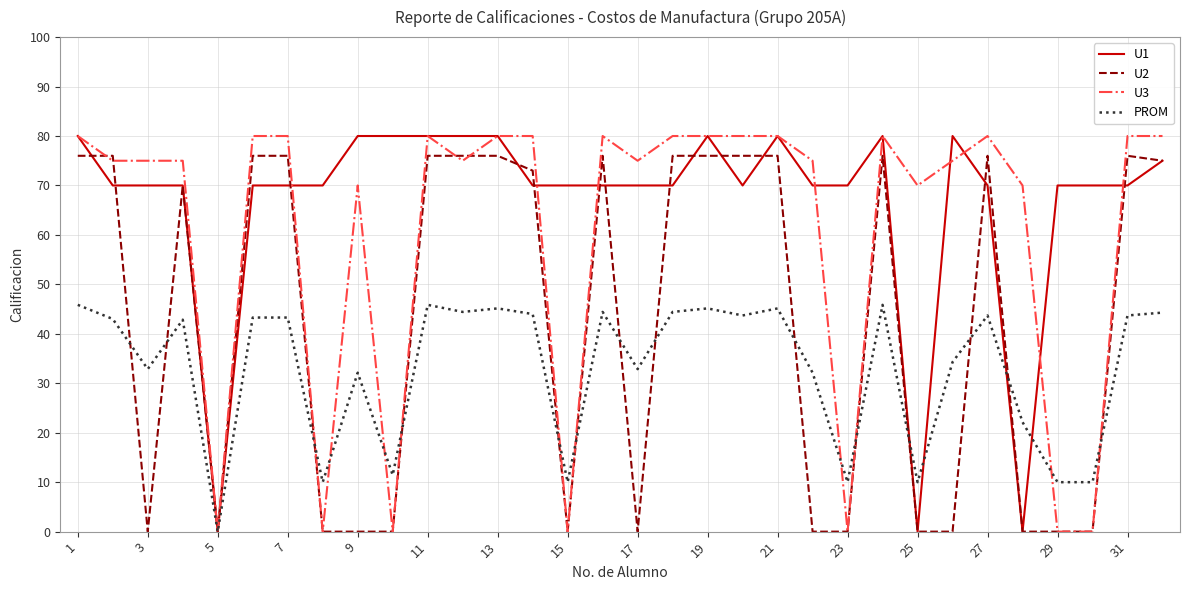

Rank the series by their average value, from lowest to highest.

PROM, U2, U3, U1